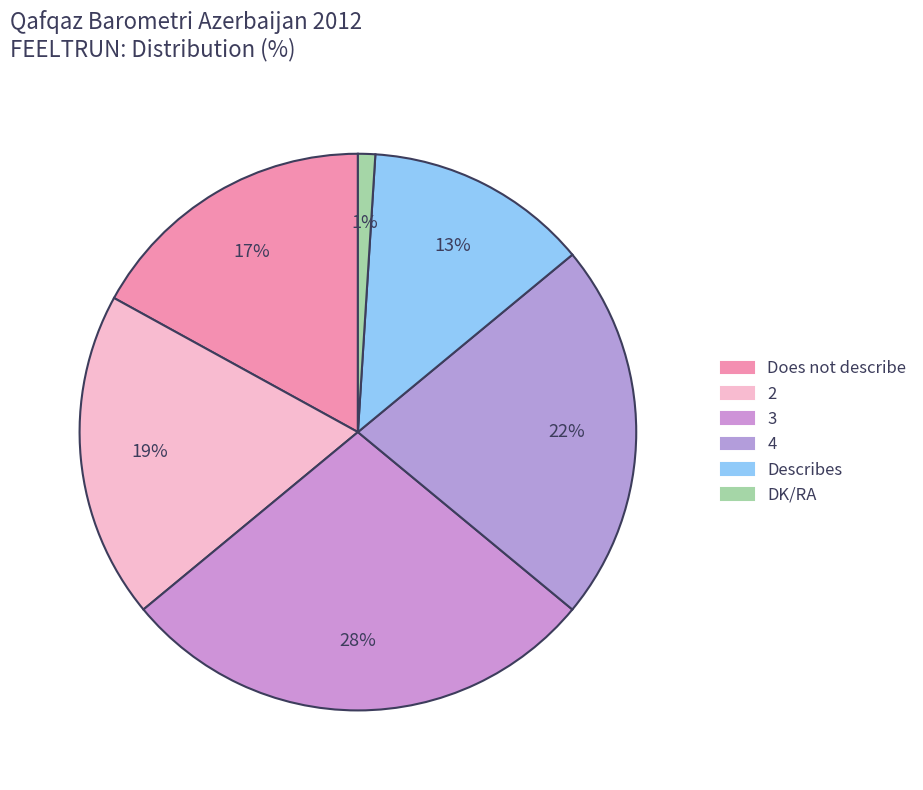

To the nearest percent, what portion does Describes represent?

13%